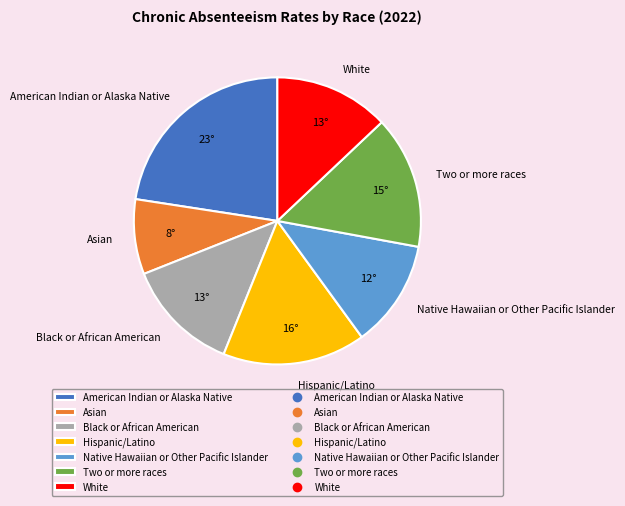

True or false: Asian accounts for 8% of the total.

True